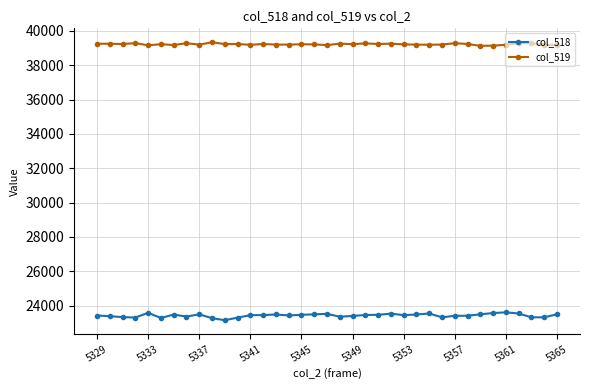

Which series has the largest range (max minus min)?

col_518